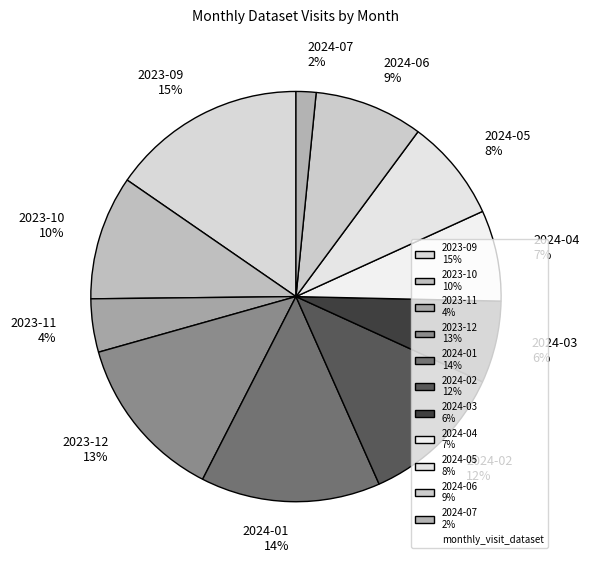

The 2024-03 slice represents 6% of the pie. True or false?

True